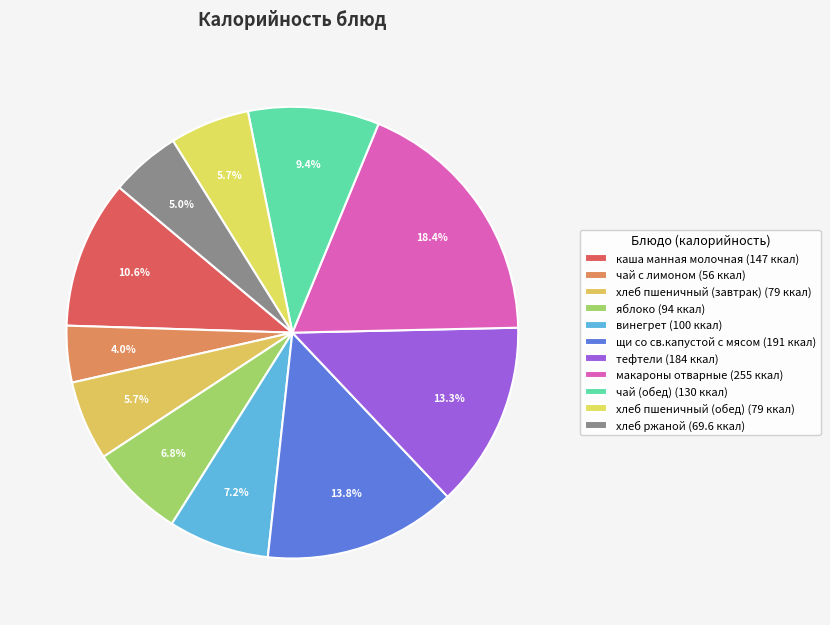

How many slices are in this pie chart?

11